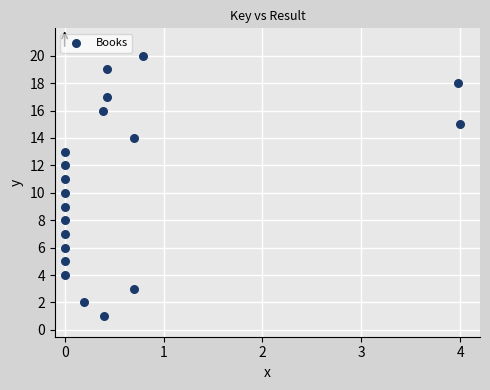

What is the range of Y values (max minus min)?

19